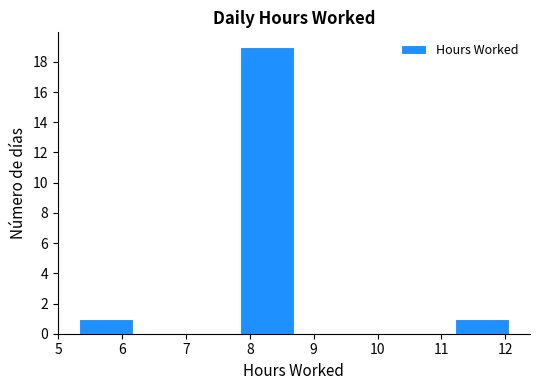

Reading left to right, list every bar in this chart as the range it spans on the x-axis followed by its height. Neither the bar edges nor the heights are printed on the chart, so give them approximately, as read against the axes.

5.33 to 6.17: 1
6.17 to 7.01: 0
7.01 to 7.85: 0
7.85 to 8.69: 19
8.69 to 9.53: 0
9.53 to 10.37: 0
10.37 to 11.21: 0
11.21 to 12.05: 1